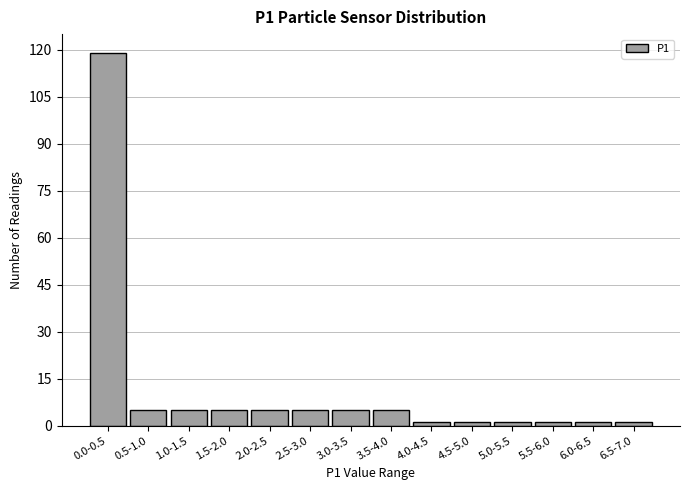

Reading left to right, extract all data points from this chart.

119	5	5	5	5	5	5	5	1	1	1	1	1	1